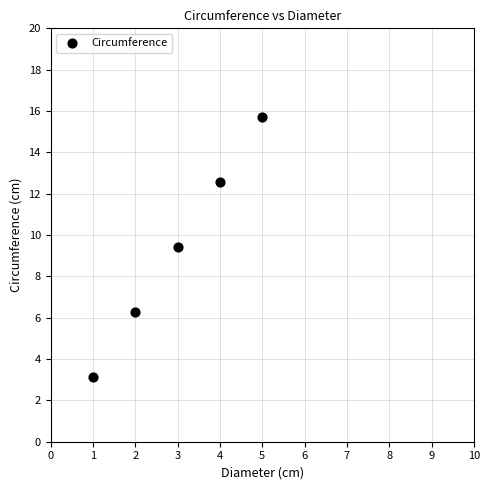

What is the average X value?

3.0